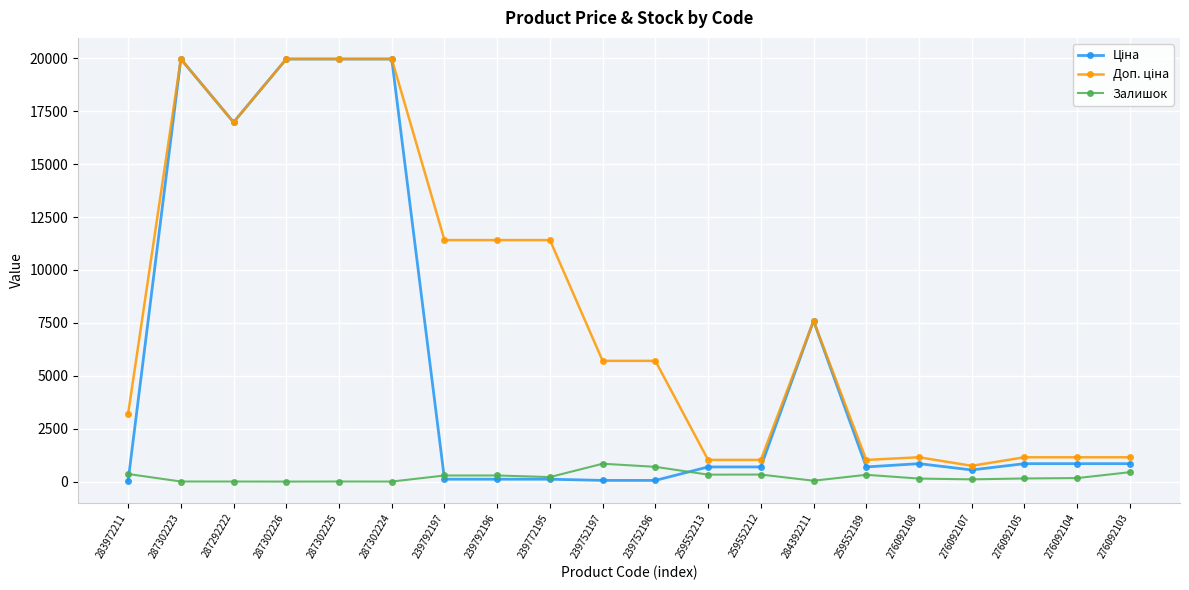

How many series are shown in this chart?

3